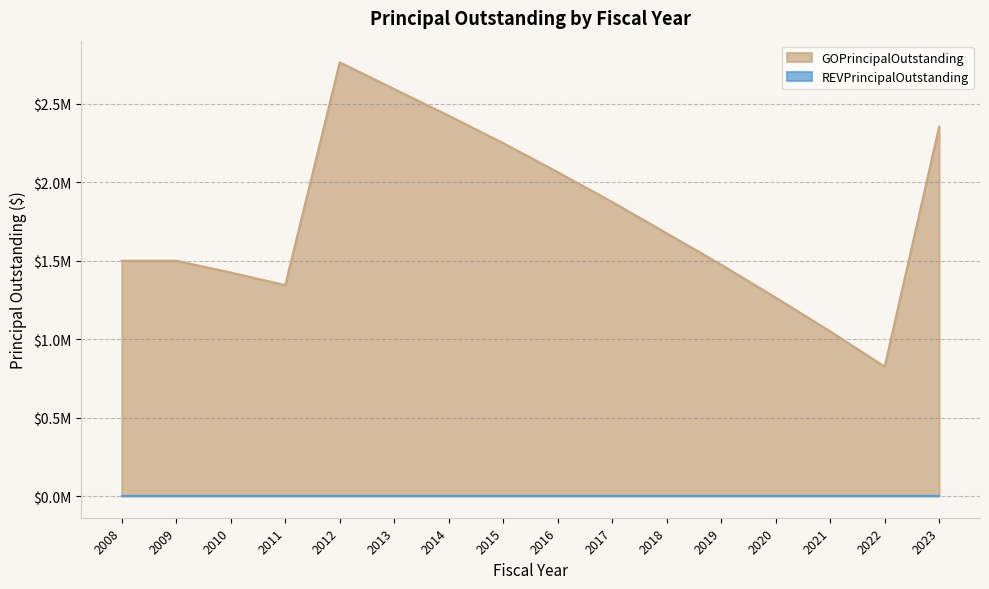

Which label corresponds to the smallest value in the chart?

2022